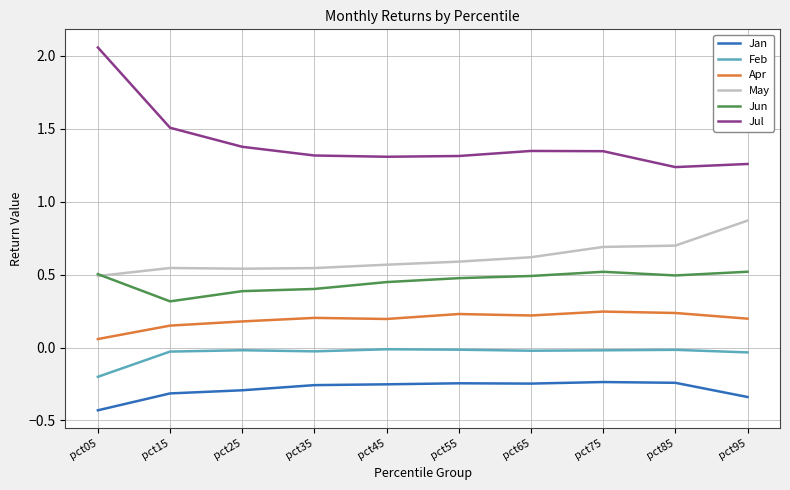

Rank the series by their maximum value, from lowest to highest.

Jan, Feb, Apr, Jun, May, Jul